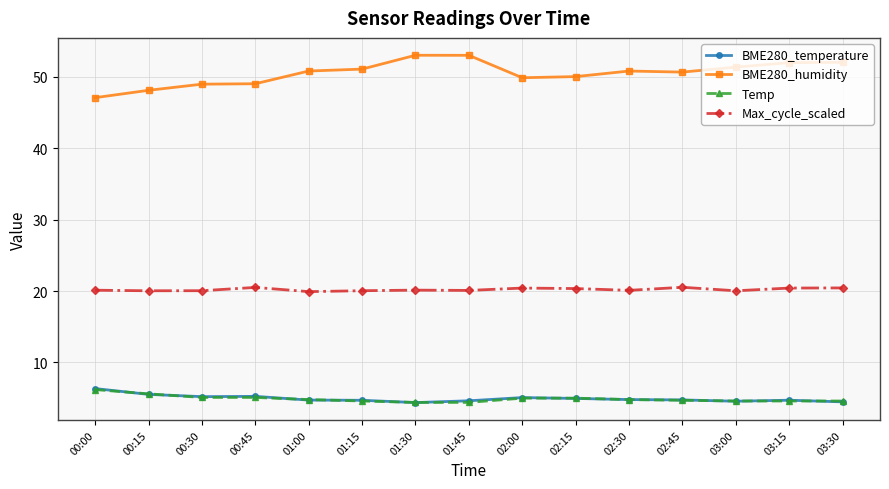

What is the total value across all series at 03:00?

80.6